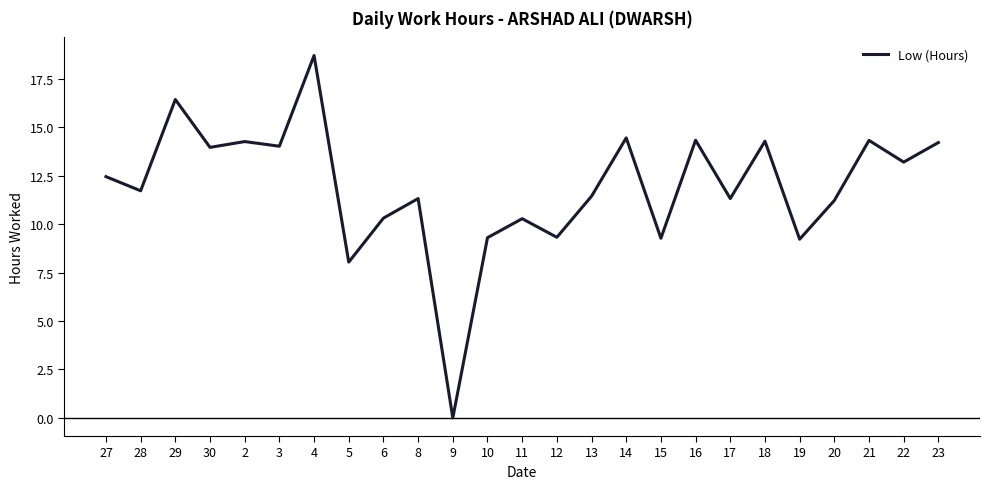

What is the ratio of the value at 17 to the value at 4?

0.6